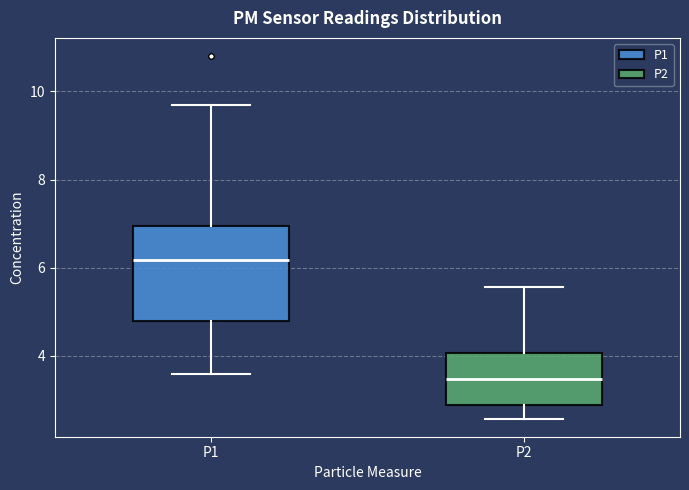

Comparing the boxes themselves (not the whiskers), which one is the tallest?

P1